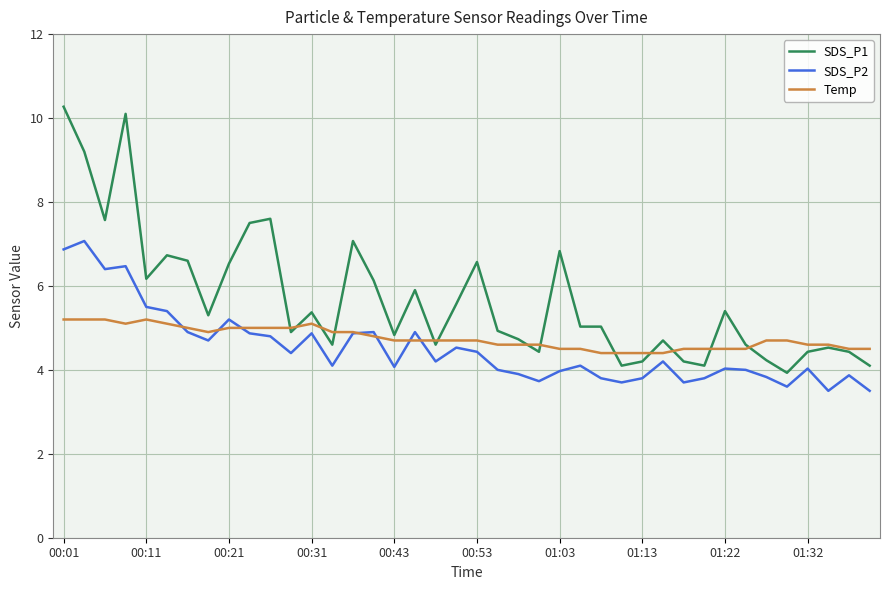

Rank the series by their maximum value, from lowest to highest.

Temp, SDS_P2, SDS_P1